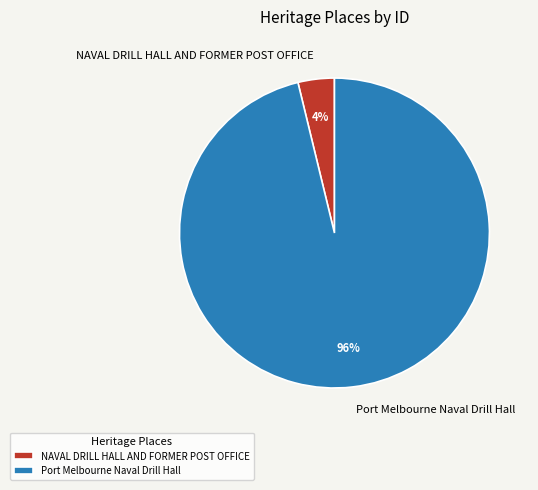

How many segments does this pie chart have?

2